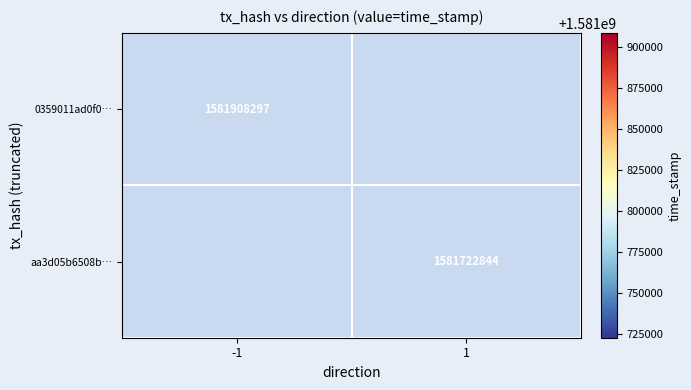

True or false: aa3d05b6508b… has a value of 1581722844 at 1.

True